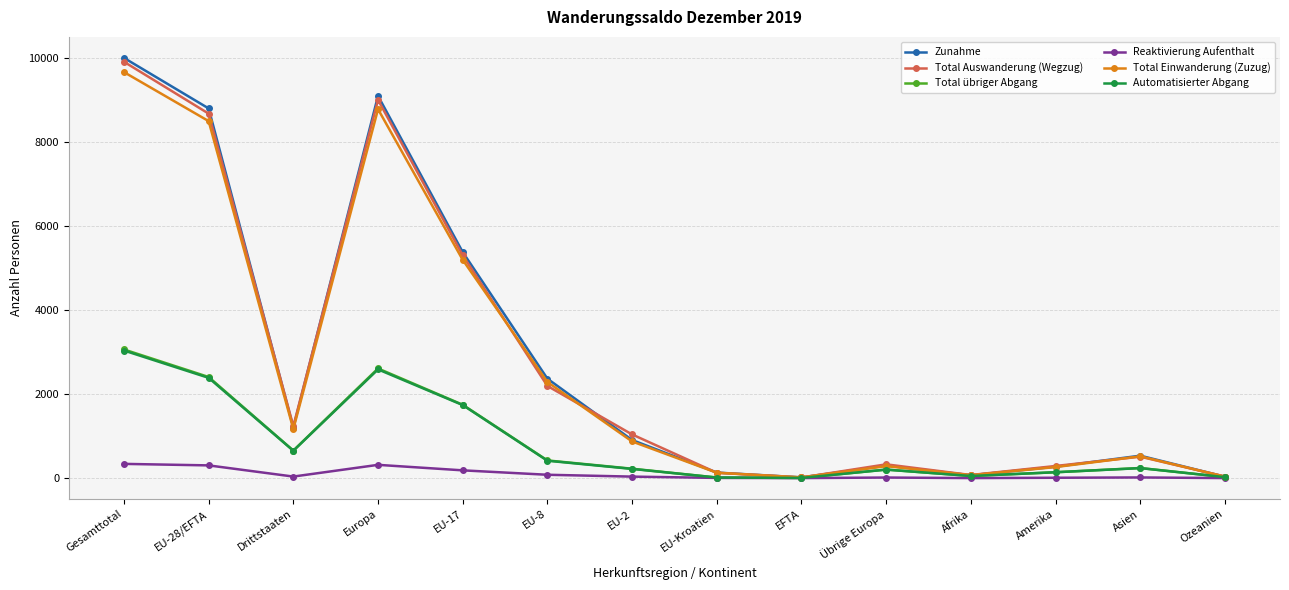

What is the label of the 2nd point from the left?

EU-28/EFTA